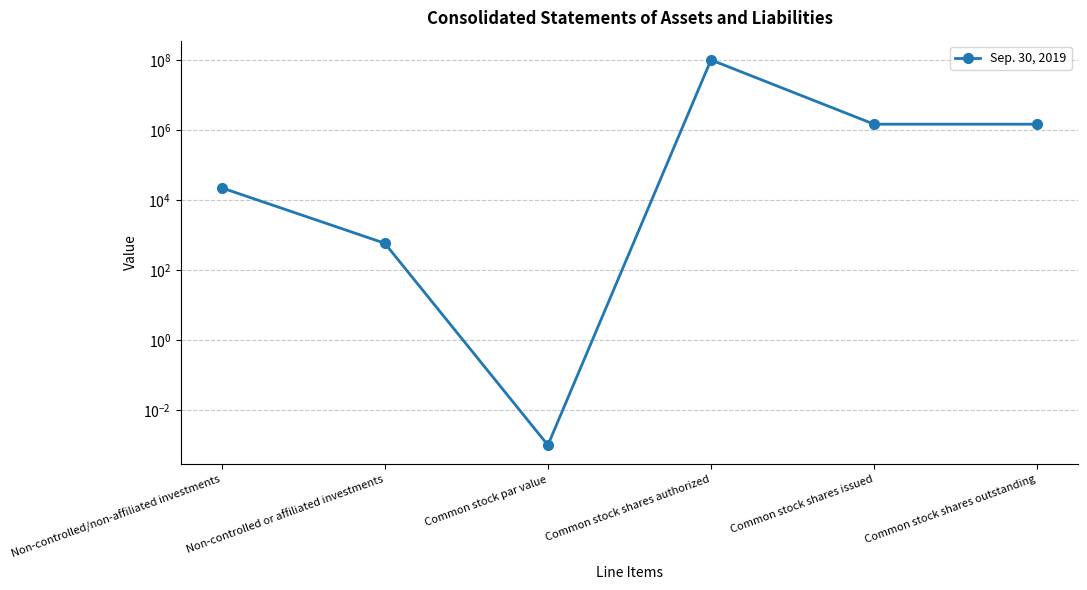

Between Non-controlled or affiliated investments and Common stock shares outstanding, which is larger?

Common stock shares outstanding